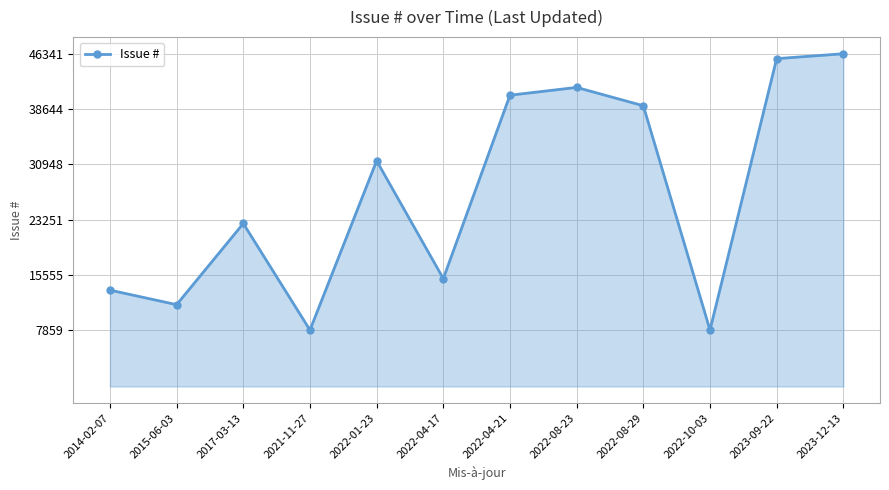

Which label corresponds to the largest value in the chart?

2023-12-13